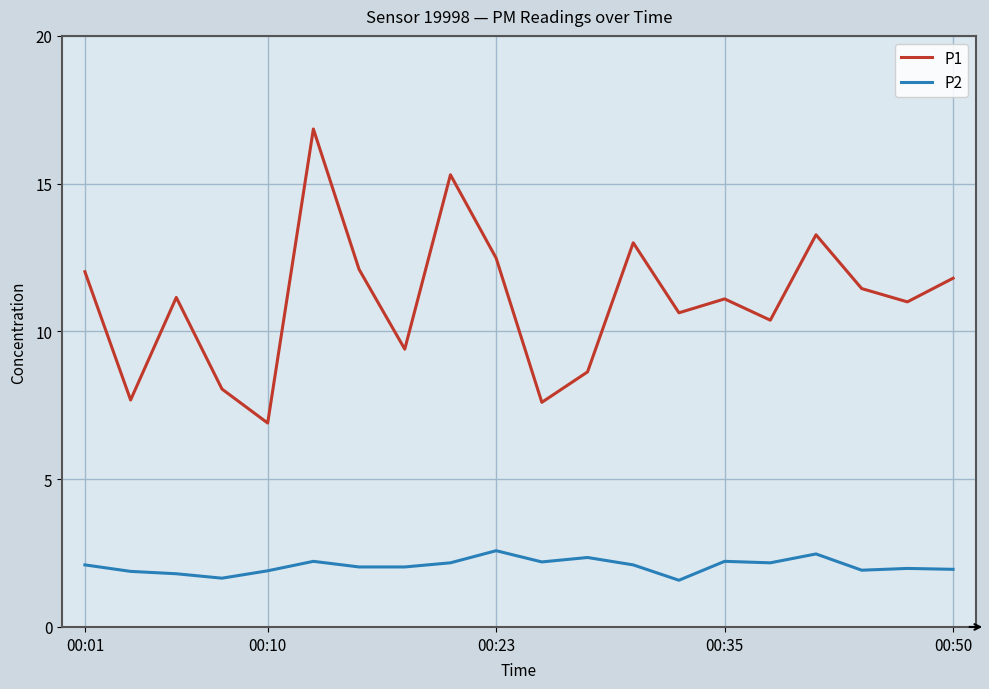

Rank the series by their maximum value, from lowest to highest.

P2, P1